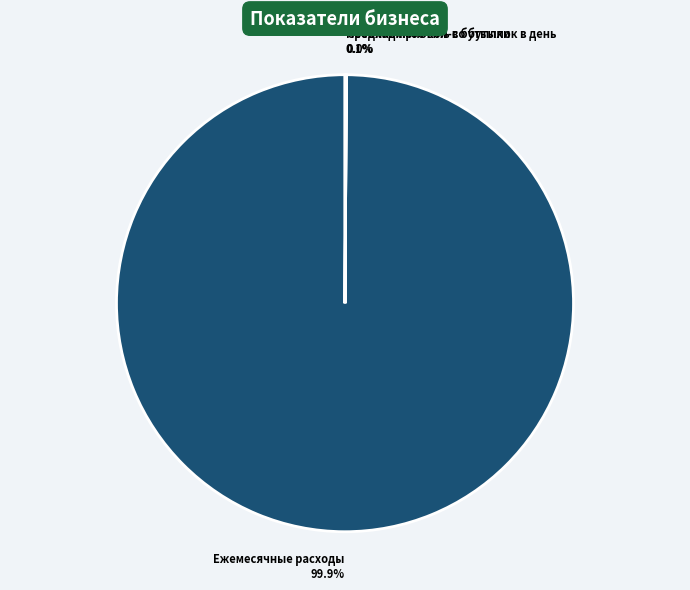

What is the largest slice in the pie chart?

Ежемесячные расходы